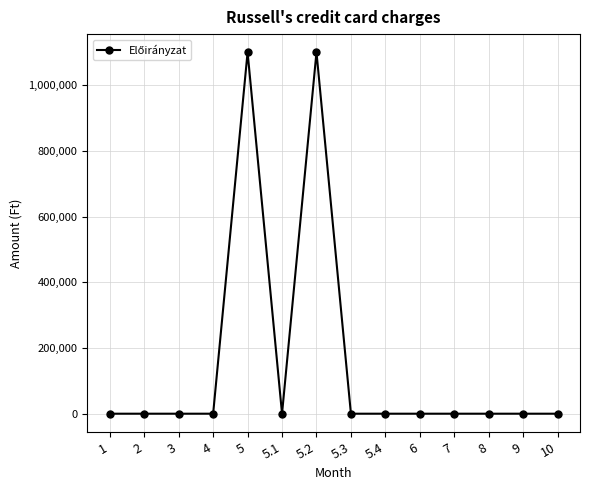

What is the label of the 5th point from the left?

5